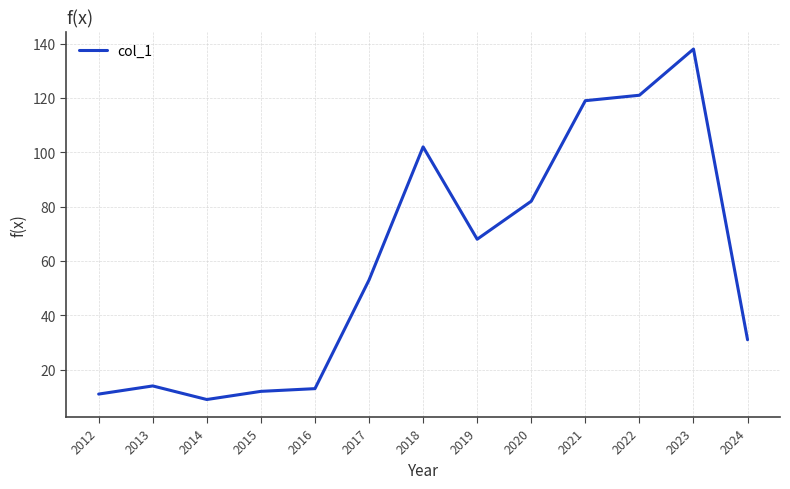

What is the approximate value at 2023?

138